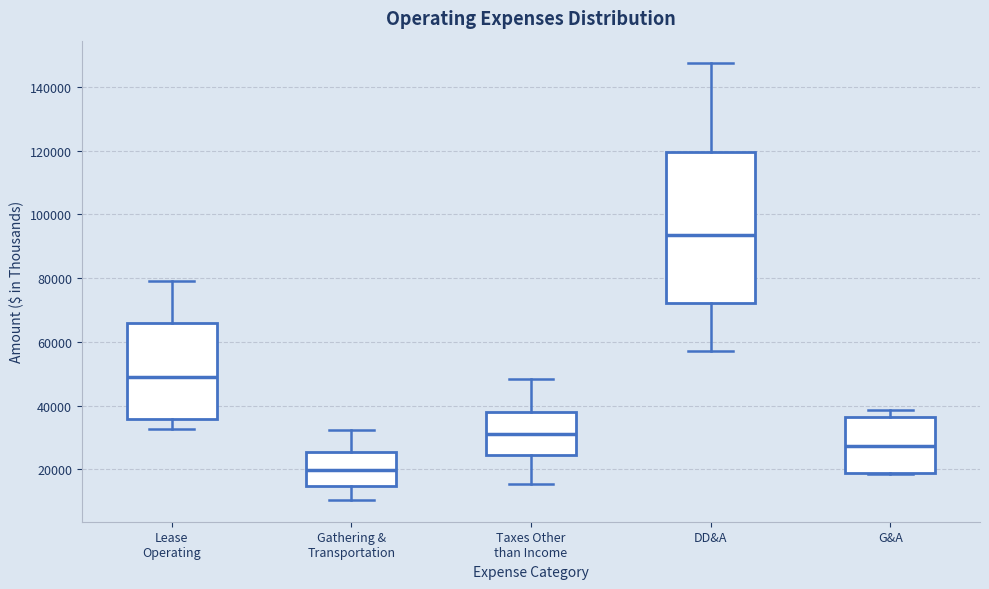

Reading left to right, transcribe this box plot: for each box, give where its median line is, the range the box spans, and where its two whiskers end, as read against the y-axis. The values are not printed on the chart, so give them approximately, as read against the axis.

Lease Operating: median 50000, box 36000 to 66000, whiskers 32000 to 80000
Gathering & Transportation: median 20000, box 14000 to 26000, whiskers 10000 to 32000
Taxes Other than Income: median 30000, box 24000 to 38000, whiskers 16000 to 48000
DD&A: median 94000, box 72000 to 120000, whiskers 58000 to 148000
G&A: median 28000, box 18000 to 36000, whiskers 18000 to 38000